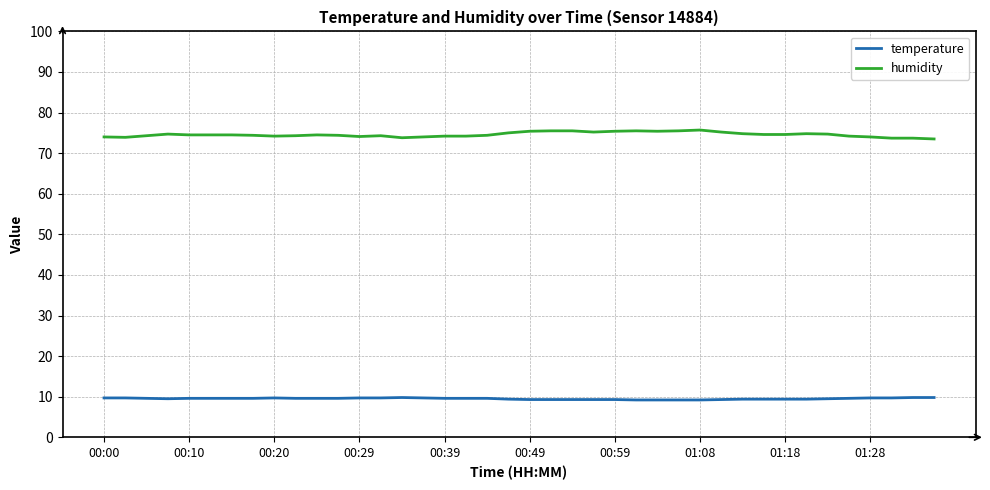

What is the minimum value for temperature?

9.2